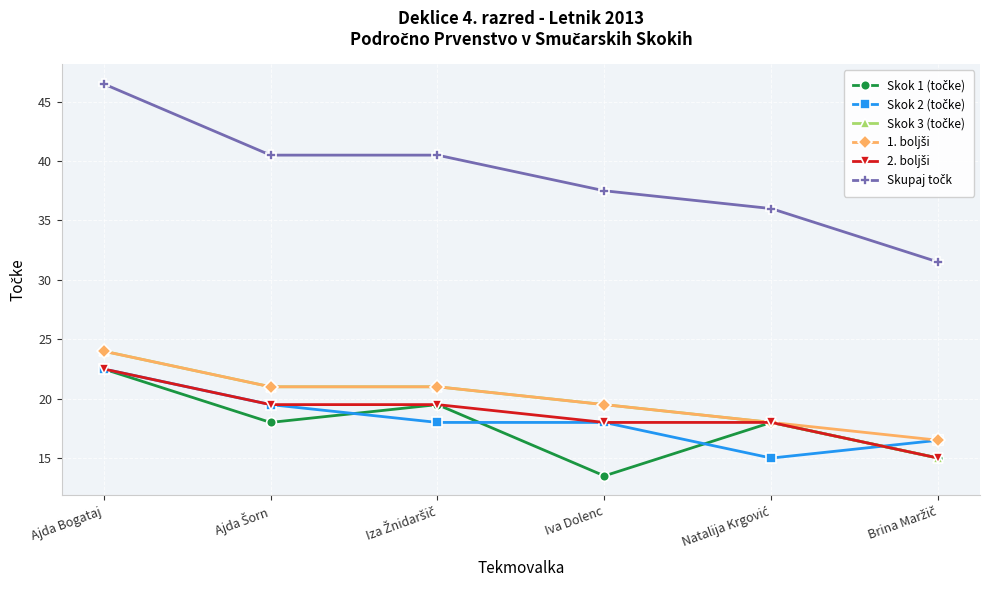

What is the label of the 3rd point from the right?

Iva Dolenc